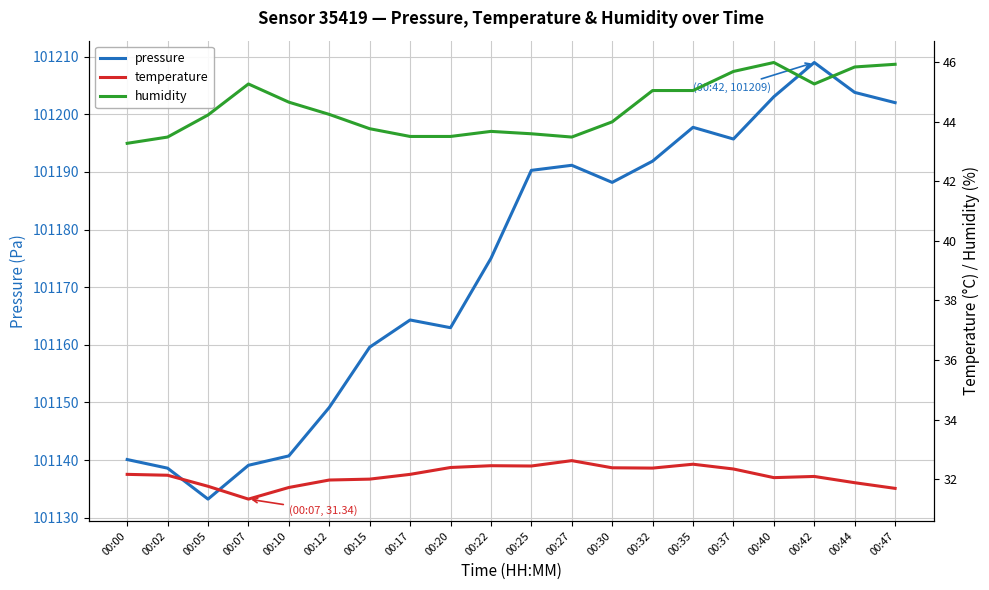

Where is pressure nearest to the value 101171?

00:22